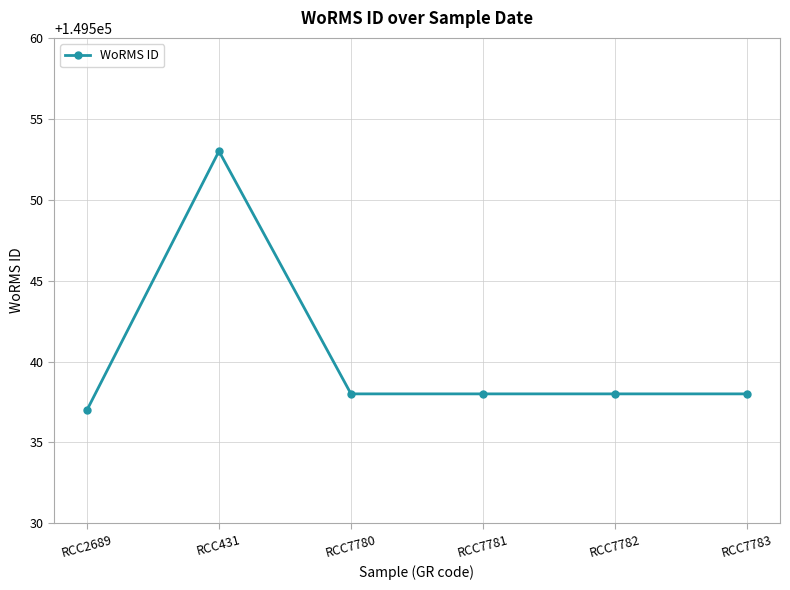

The chart shows a value of 149538 at RCC7783. True or false?

True